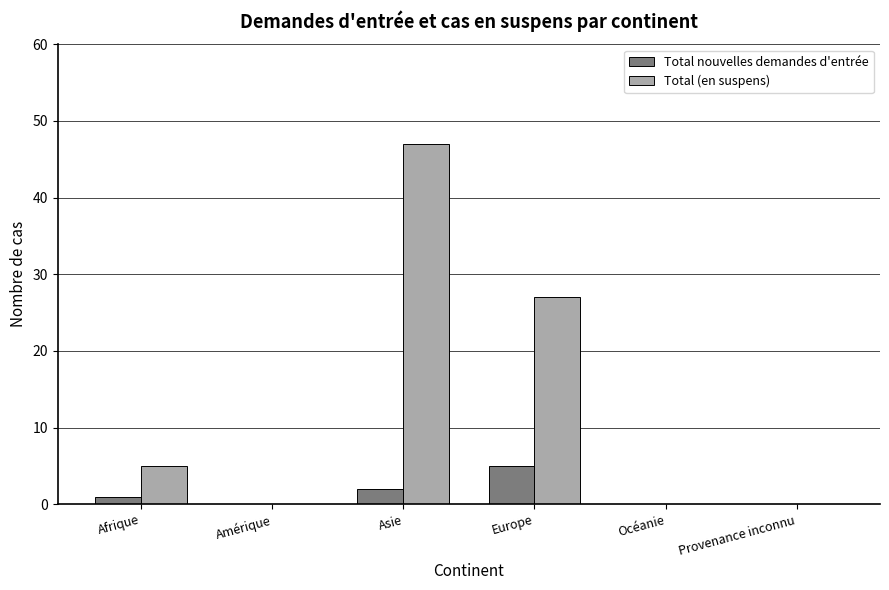

What is the sum of the Total (en suspens) values at Europe and Océanie?

27